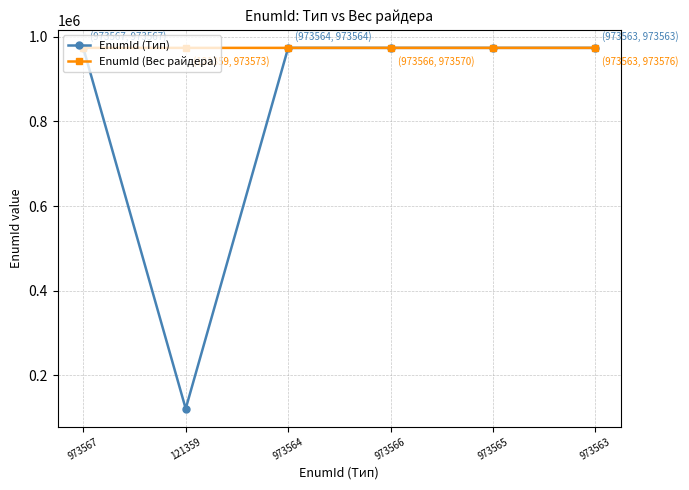

How many lines are shown in the chart?

2